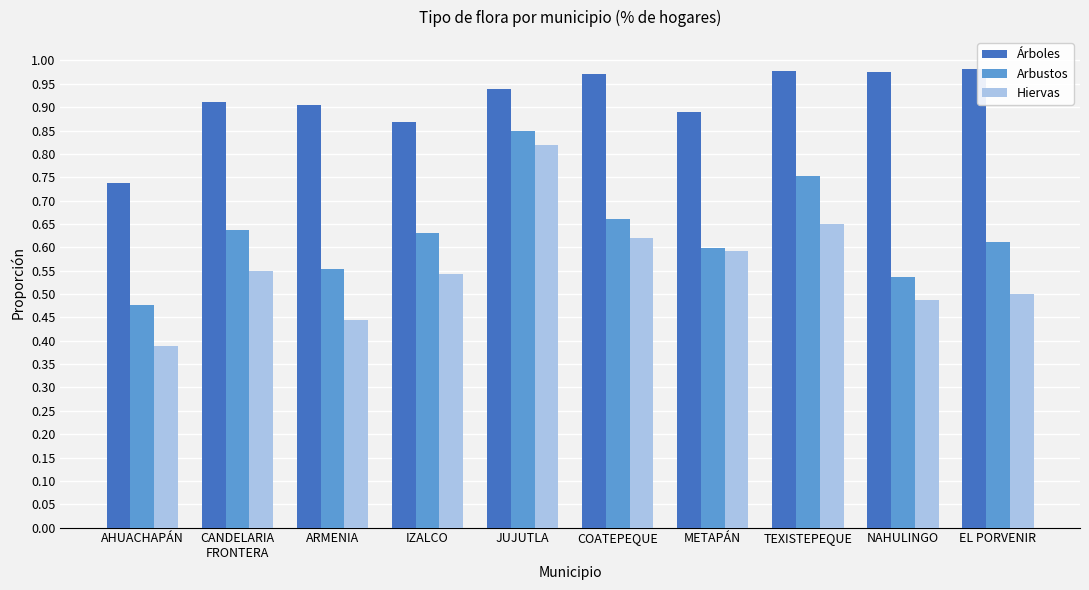

At which category does the chart reach its minimum across all series?

AHUACHAPÁN